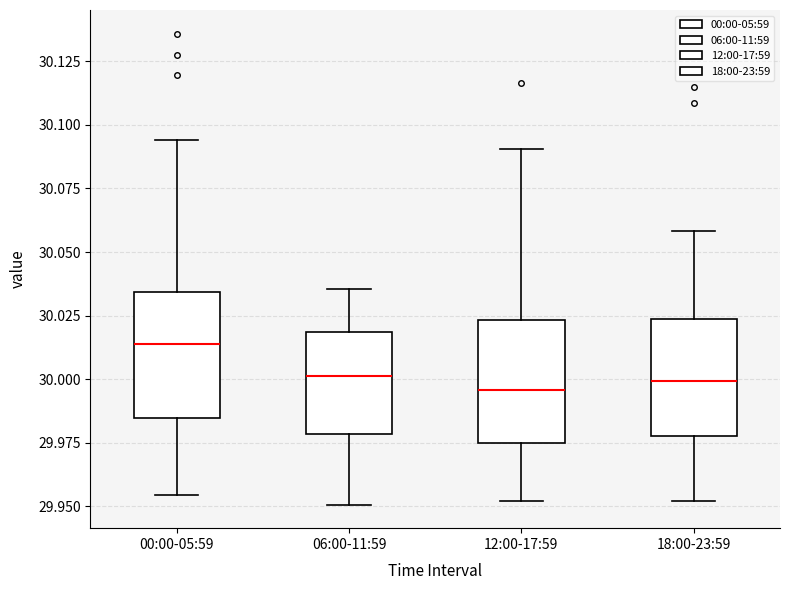

Where is the lower edge of the box for 12:00-17:59 on the y-axis? The values are not printed on the chart, so give them approximately, as read against the axis.

29.975